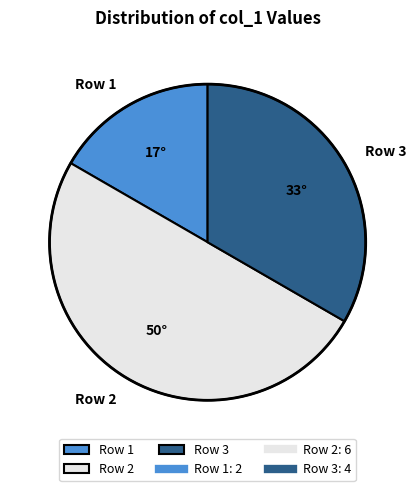

Is it true that Row 1 is 30% of the pie?

False